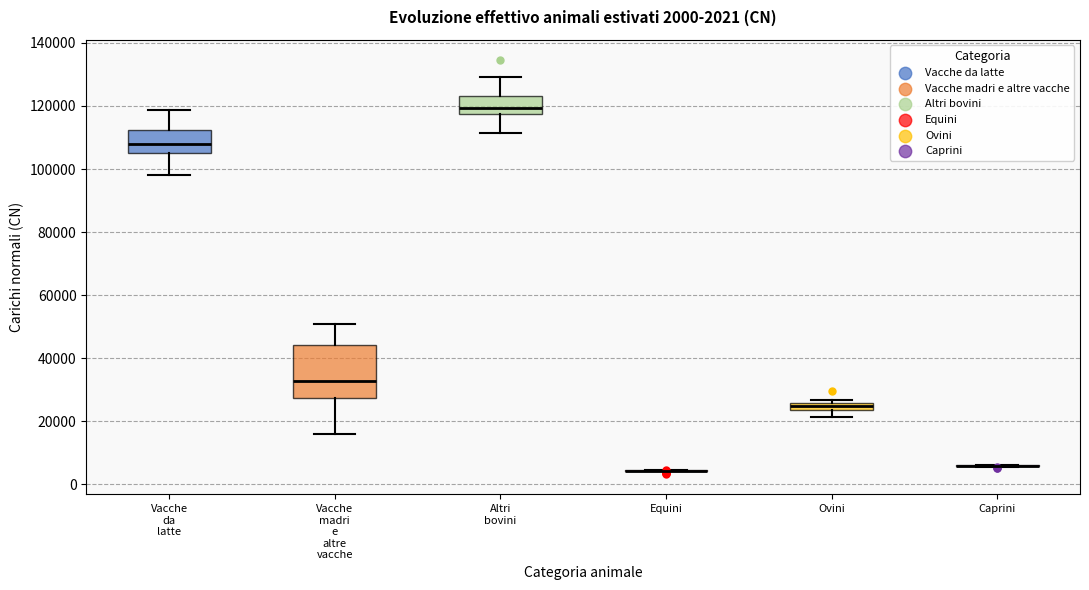

Comparing the boxes themselves (not the whiskers), which one is the tallest?

Vacche madri e altre vacche